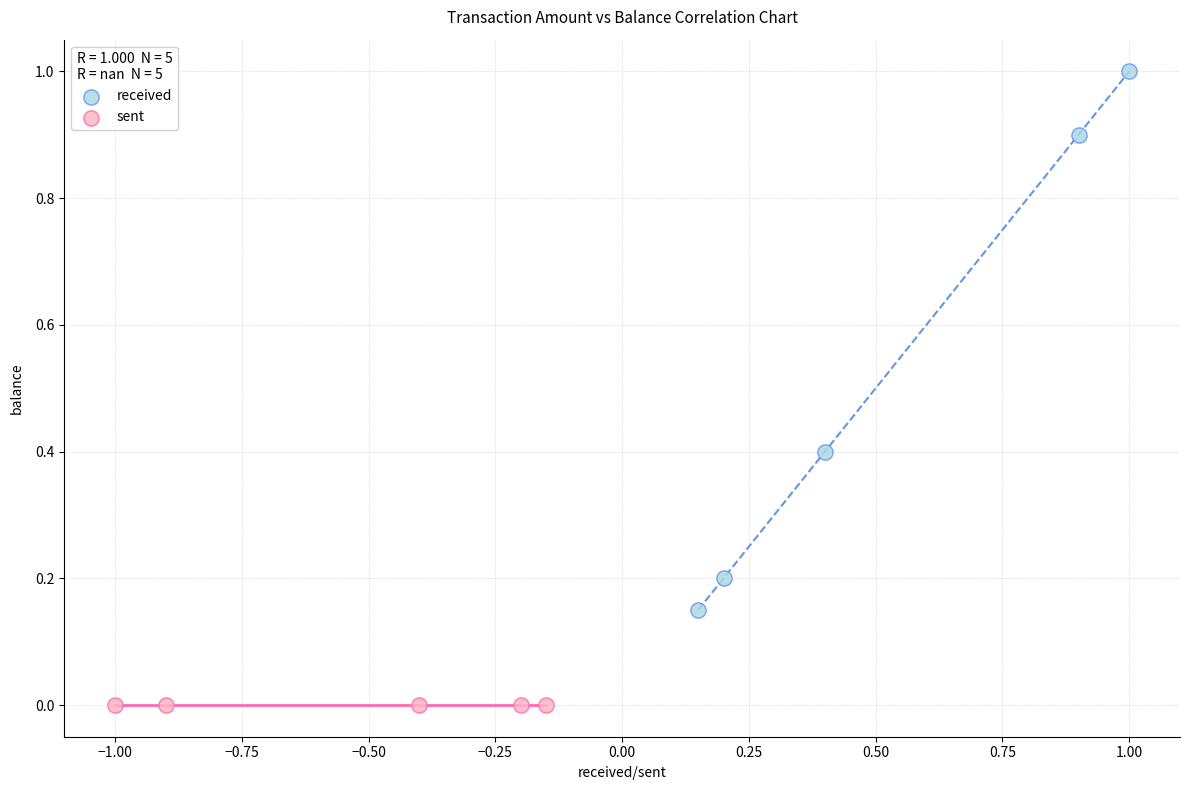

Which series contains the highest Y value?

received